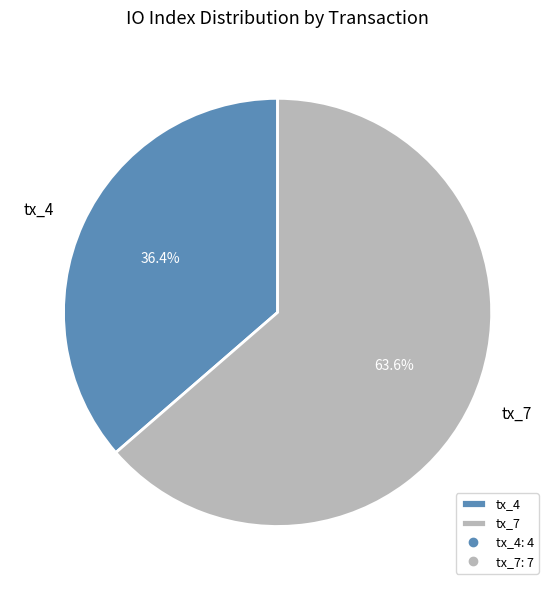

To the nearest percent, what portion does tx_7 represent?

64%